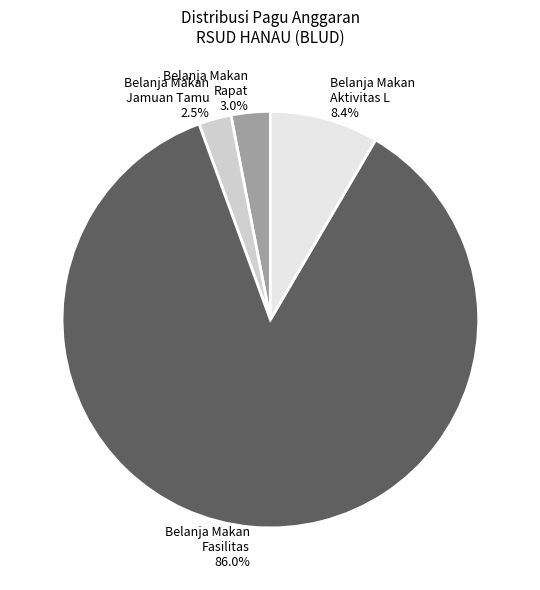

Is the sum of Belanja Makan Fasilitas and Belanja Makan Rapat greater than half?

Yes